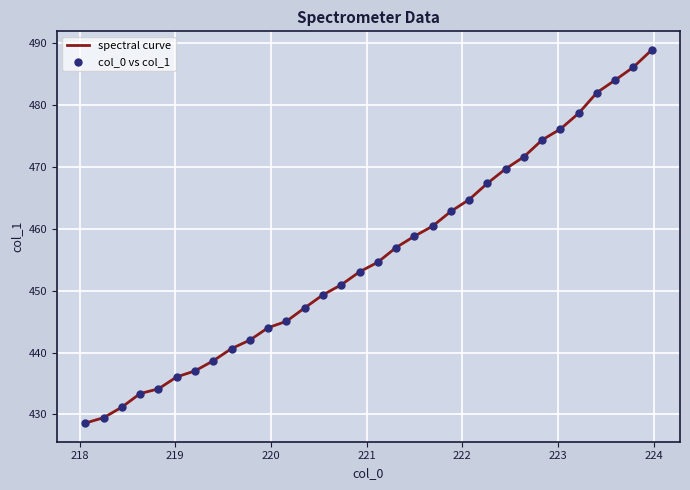

What is the difference between the maximum and minimum values?

60.4